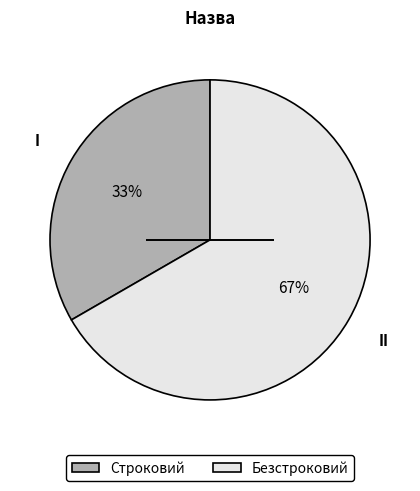

Which category has the smallest portion of the pie?

Строковий